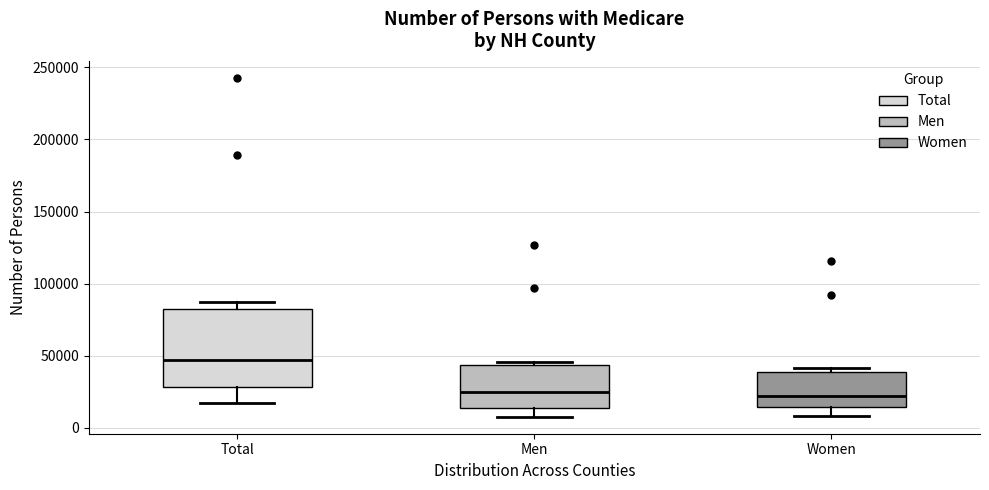

Reading left to right, read every box against the y-axis: the position of its median line, the range the box covers, and the ends of its whiskers. The values are not printed on the chart, so give them approximately, as read against the axis.

Total: median 45000, box 30000 to 80000, whiskers 20000 to 85000
Men: median 25000, box 15000 to 45000, whiskers 10000 to 45000 (just above the box's upper edge)
Women: median 20000, box 15000 to 40000, whiskers 10000 to 40000 (just above the box's upper edge)